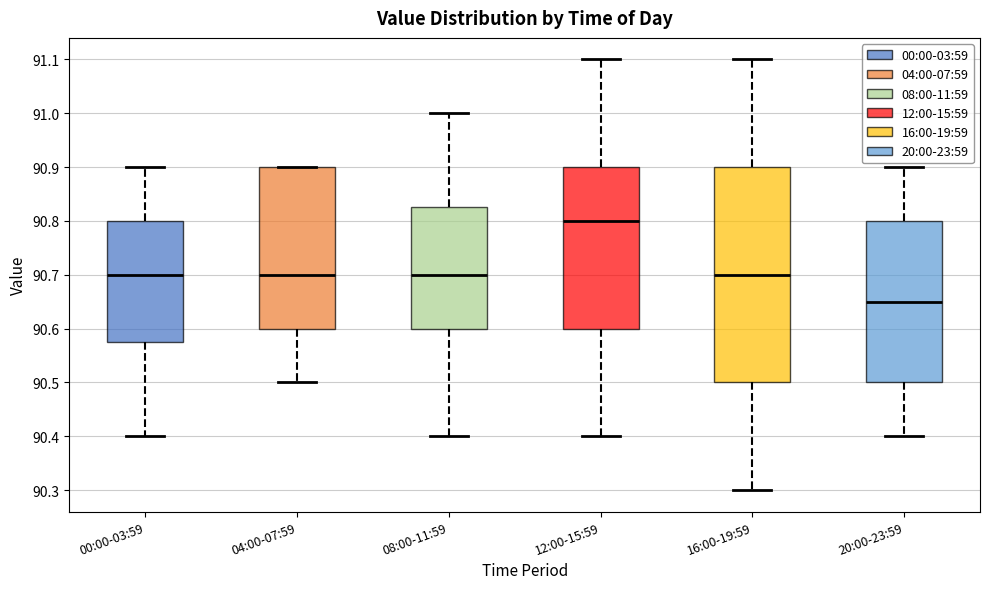

Which box's median line is the lowest?

20:00-23:59